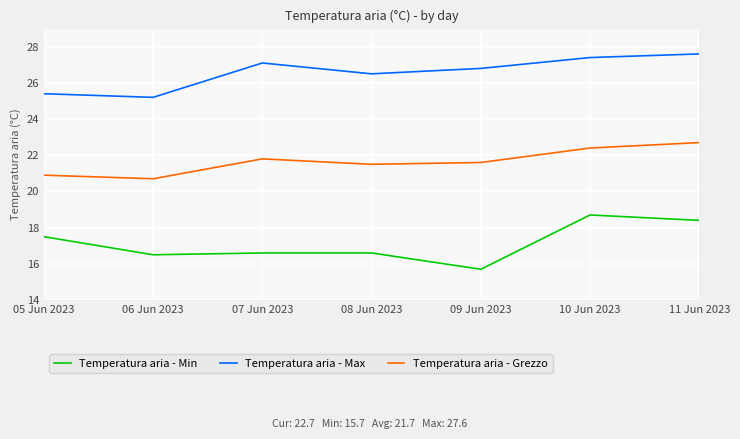

What is the difference between the Temperatura aria - Max values at 08 Jun 2023 and 10 Jun 2023?

0.9